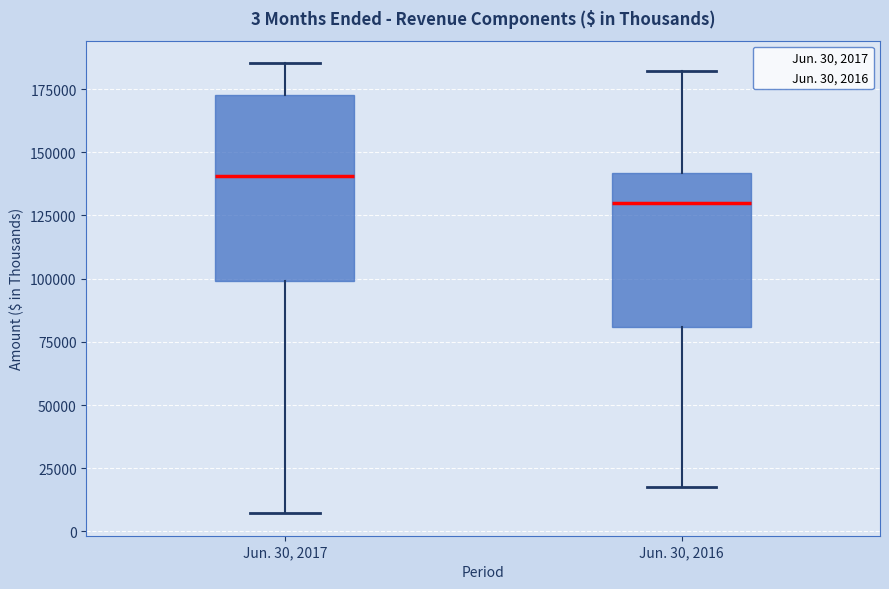

Which box's median line is the lowest?

Jun. 30, 2016